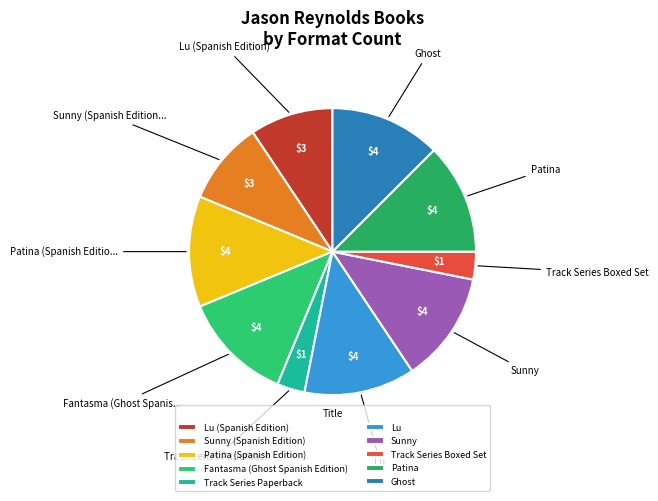

Is there any slice that represents more than half of the pie?

No